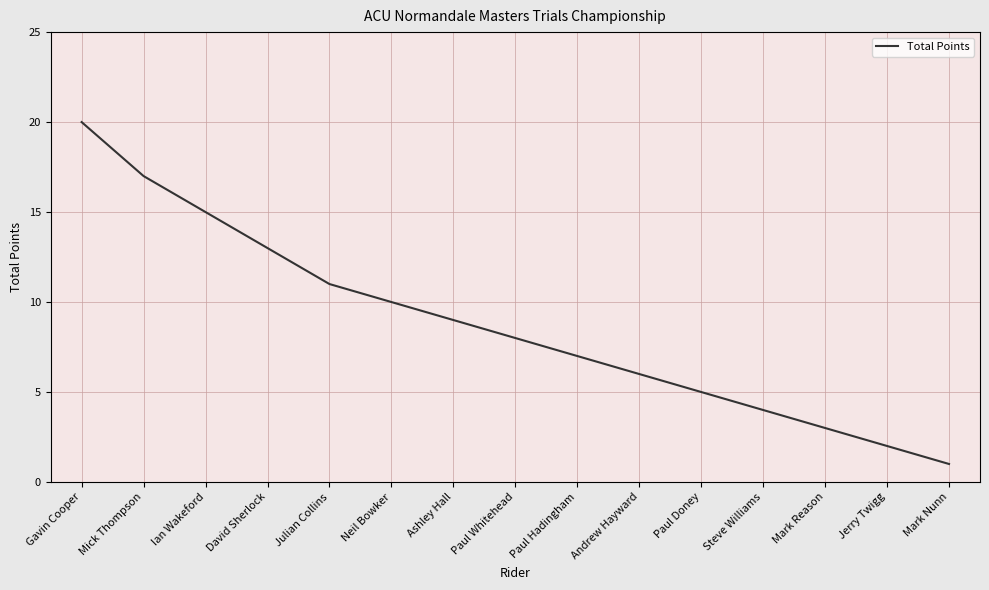

True or false: the data has more than 0 interior local peaks.

False